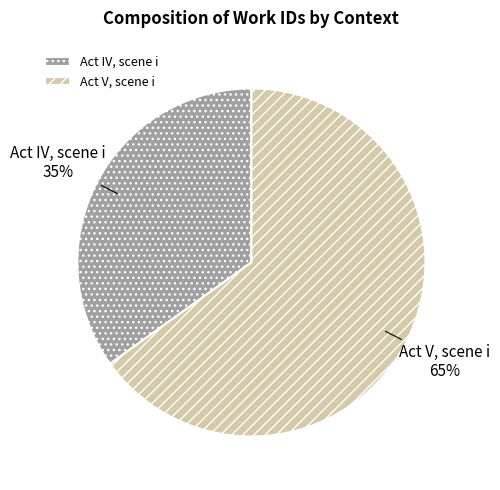

Is Act IV, scene i the majority of the pie?

No